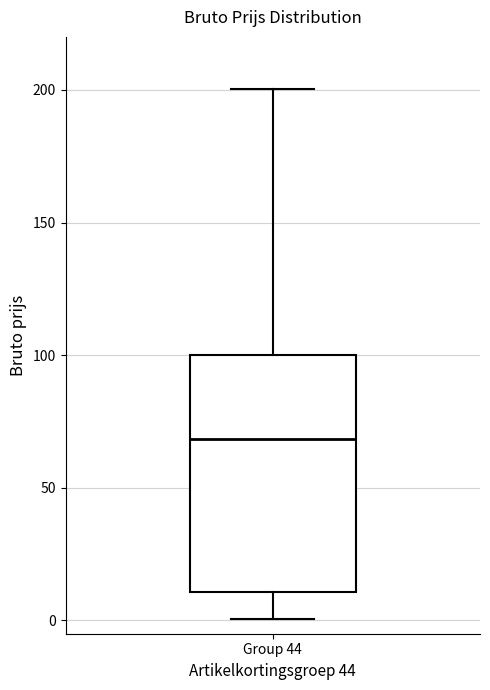

Where does the upper whisker of the box for Group 44 end on the y-axis? The values are not printed on the chart, so give them approximately, as read against the axis.

200